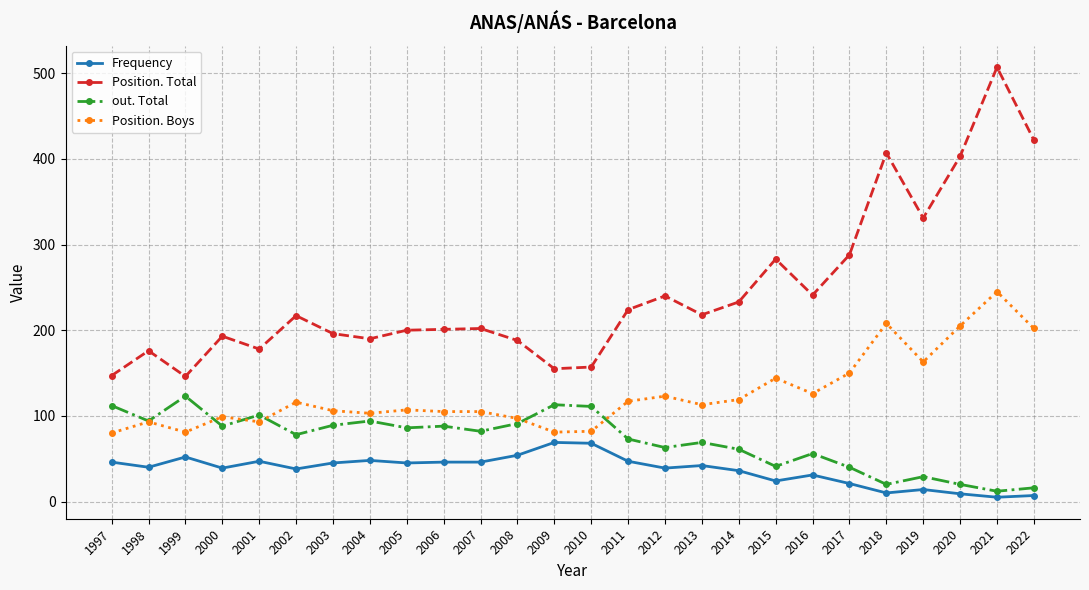

What is the smallest value displayed?

5